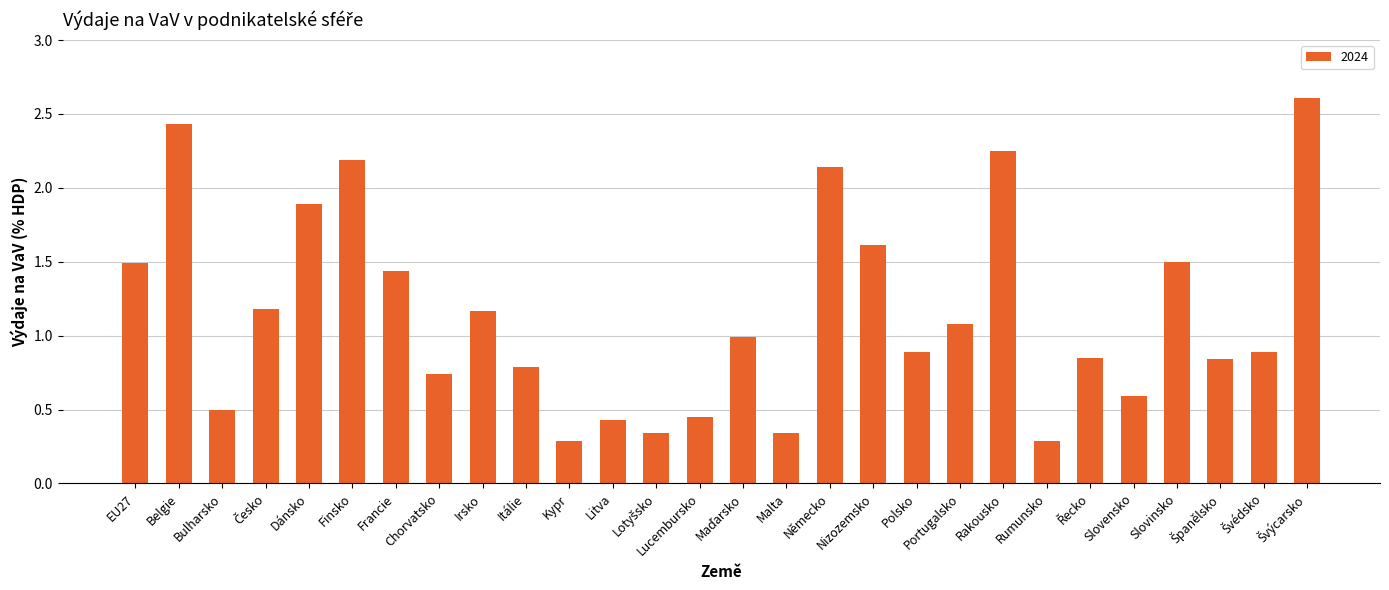

Between Lucembursko and Dánsko, which is larger?

Dánsko